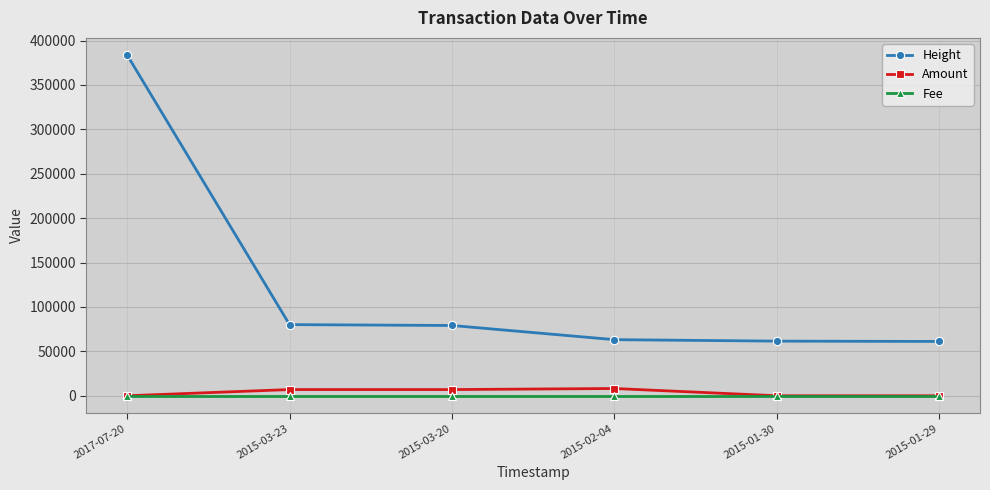

Between which two adjacent categories do Amount and Fee first intersect?

2017-07-20 and 2015-03-23